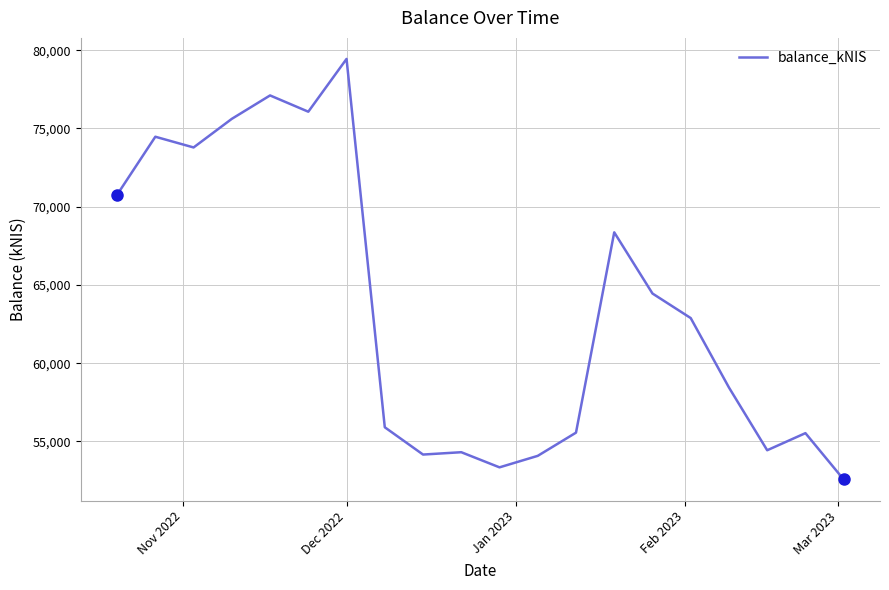

What is the smallest value displayed?

52569.1